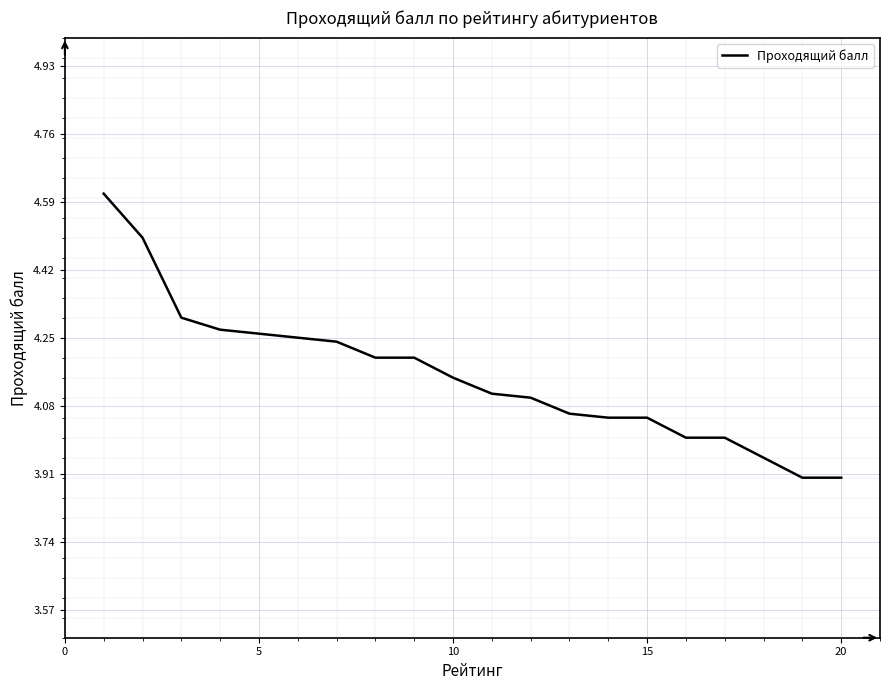

What is the difference between the maximum and minimum values?

0.7